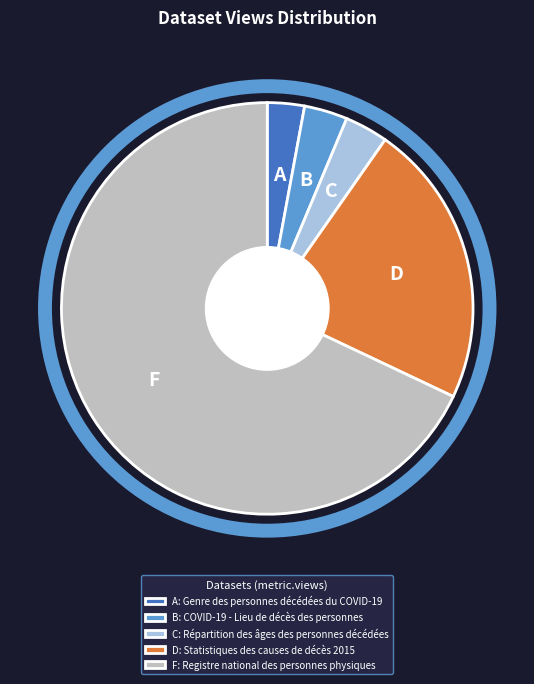

What is the largest slice in the pie chart?

F: Registre national des personnes physiques